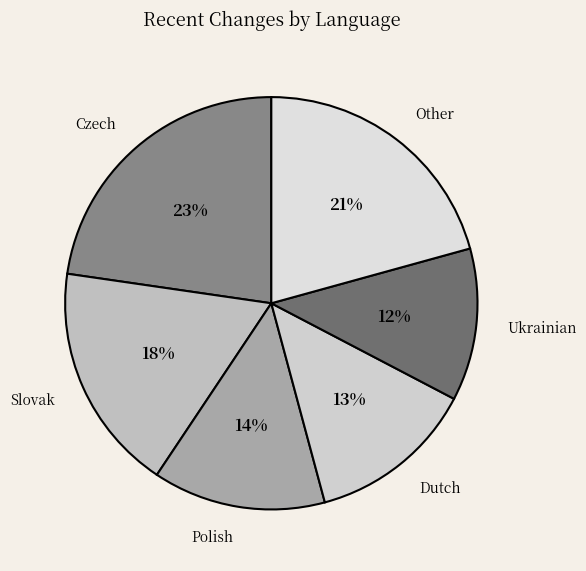

To the nearest percent, what is the difference between the largest and smallest slice percentages?

11%